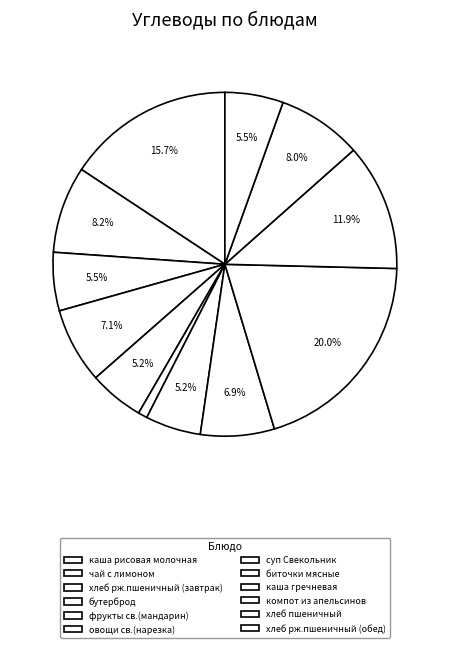

Count the number of slices in the pie.

12